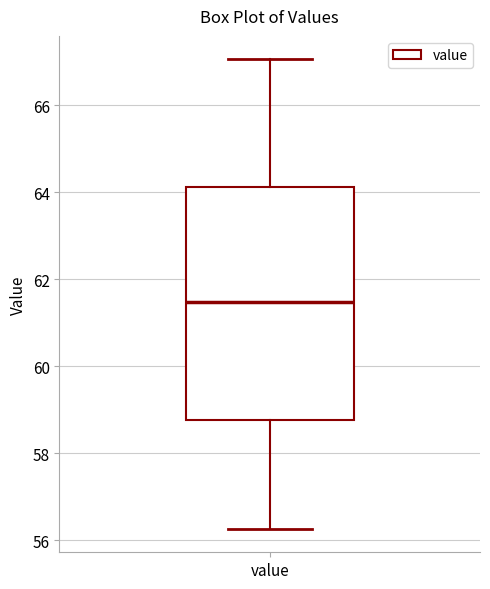

Where is the lower edge of the box for value on the y-axis? The values are not printed on the chart, so give them approximately, as read against the axis.

58.8